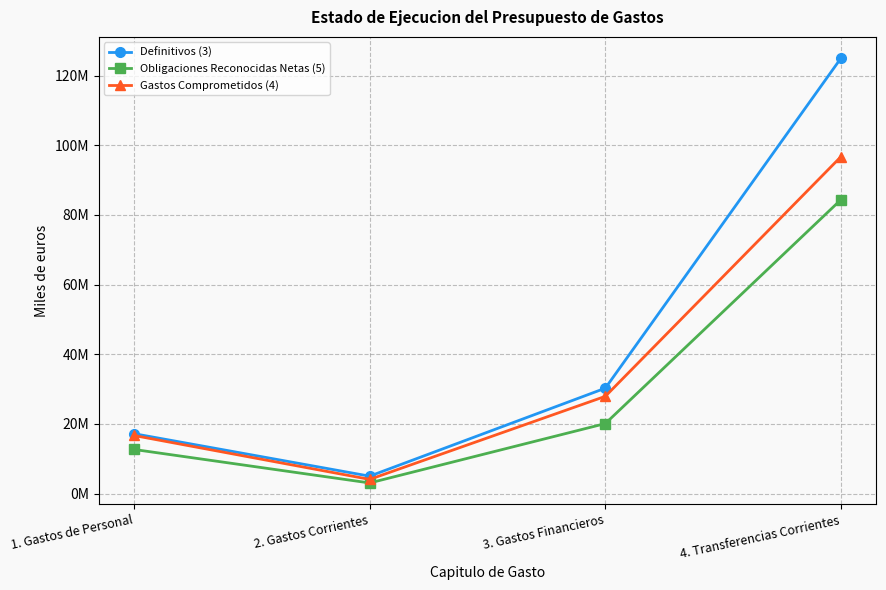

What is the sum of all Gastos Comprometidos (4) values?

145351680